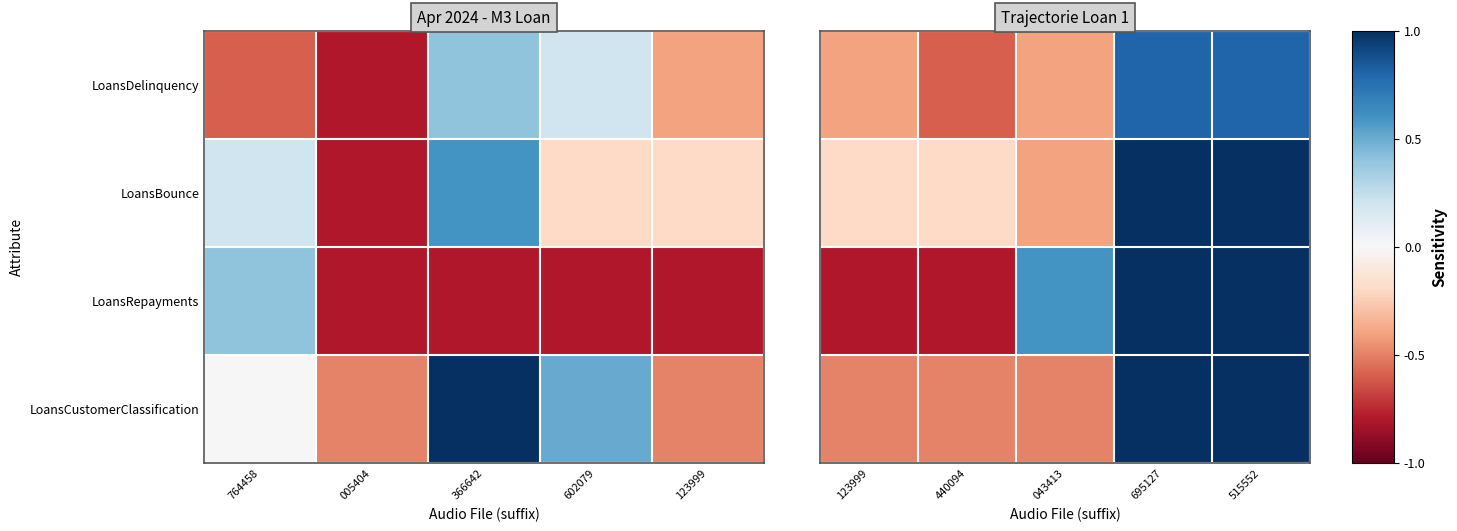

Count the LoansCustomerClassification values in the range 0 to 1.

2